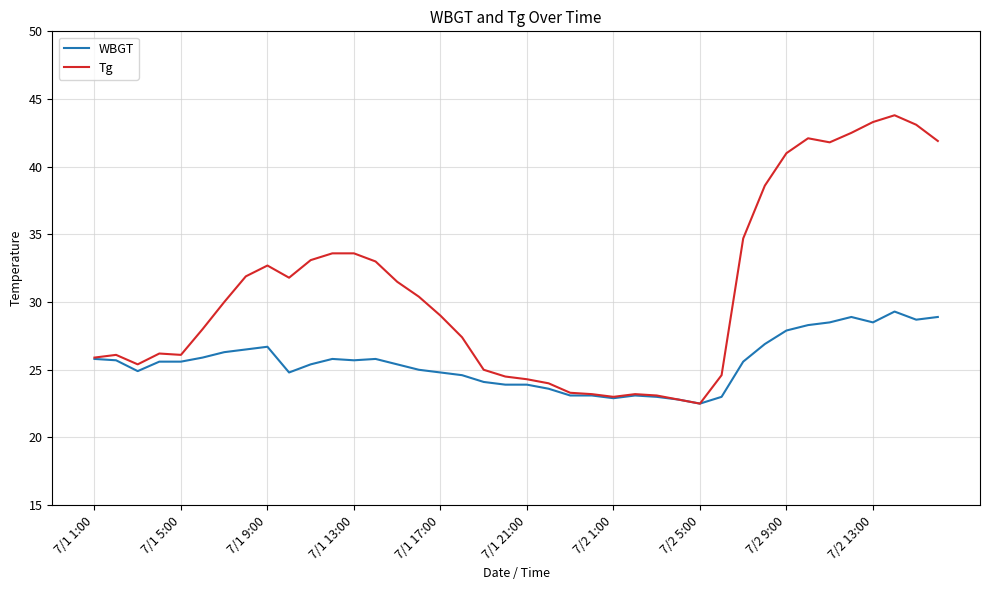

What is the minimum value for Tg?

22.5